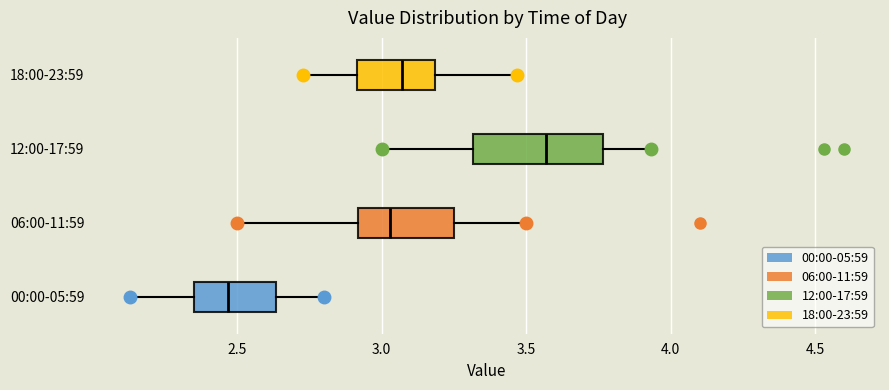

Reading bottom to top, read every box against the x-axis: the position of its median line, the range the box covers, and the ends of its whiskers. The values are not printed on the chart, so give them approximately, as read against the axis.

00:00-05:59: median 2.45, box 2.35 to 2.65, whiskers 2.15 to 2.80
06:00-11:59: median 3.05, box 2.90 to 3.25, whiskers 2.50 to 3.50
12:00-17:59: median 3.55, box 3.30 to 3.75, whiskers 3.00 to 3.95
18:00-23:59: median 3.05, box 2.90 to 3.20, whiskers 2.75 to 3.45